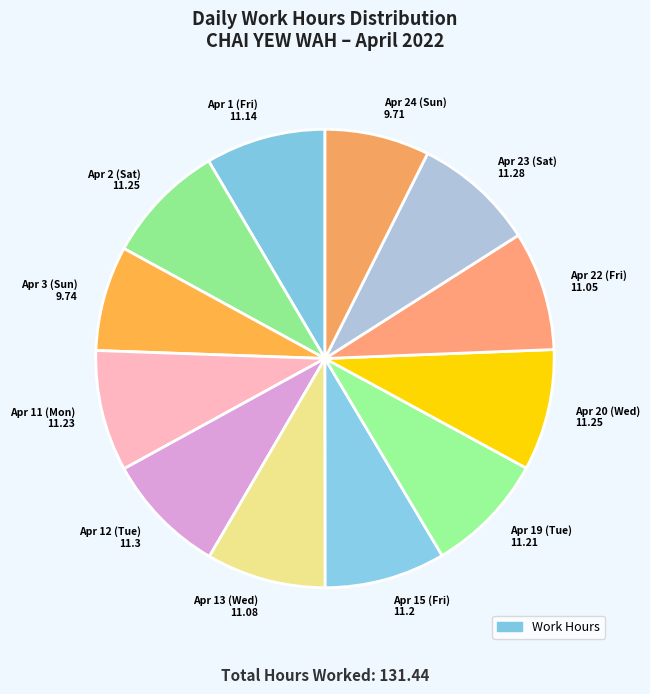

How many slices are in this pie chart?

12